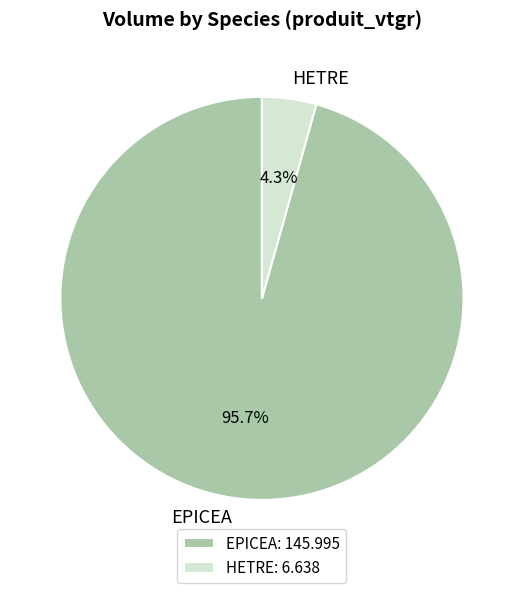

Does any single category account for the majority?

Yes